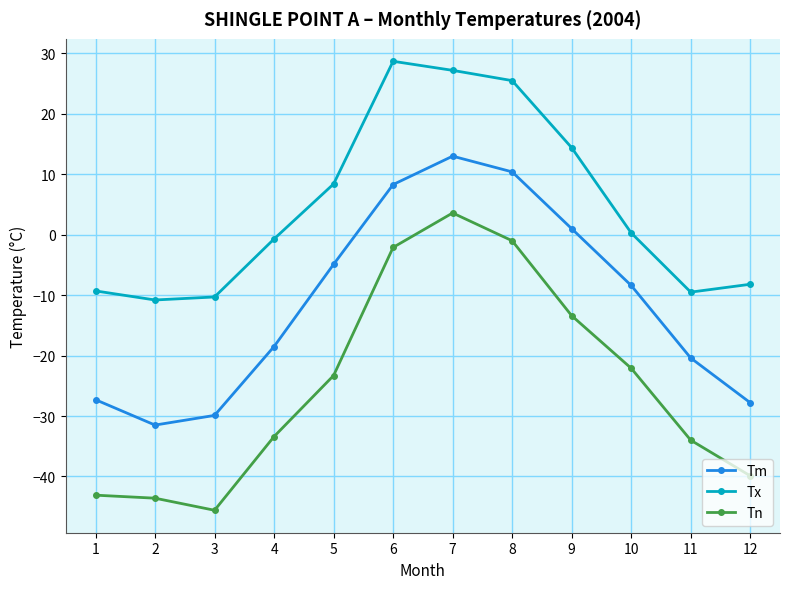

The value of Tx at 3 is -5.9. True or false?

False